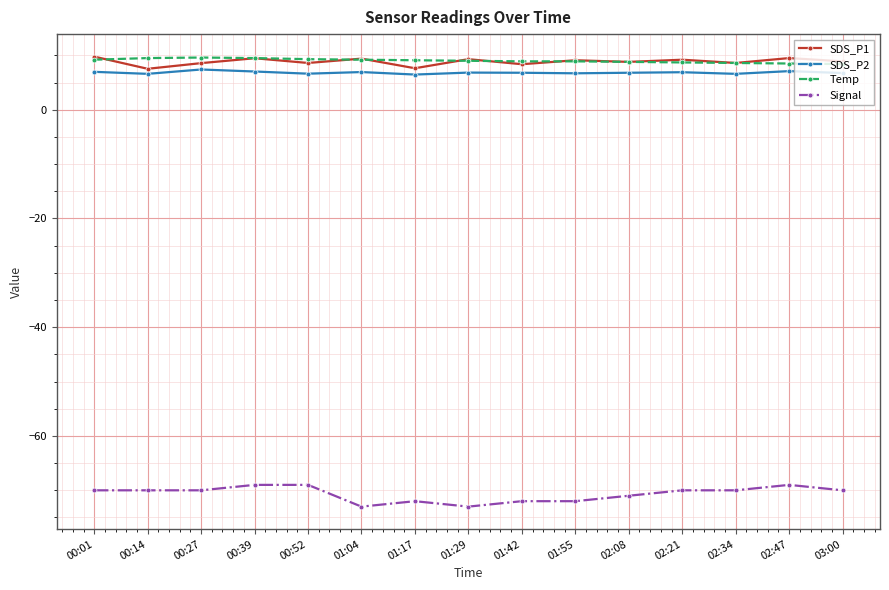

True or false: Temp and Signal cross at least once.

False